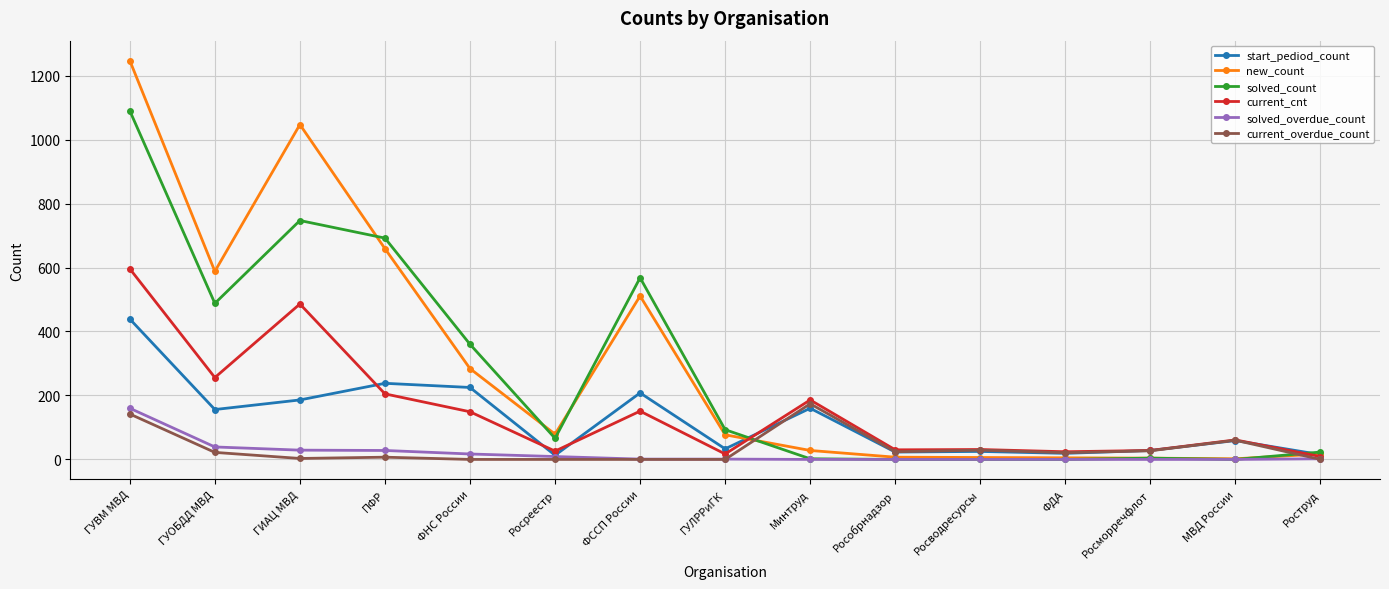

Does the chart display data point markers on the line(s)?

Yes